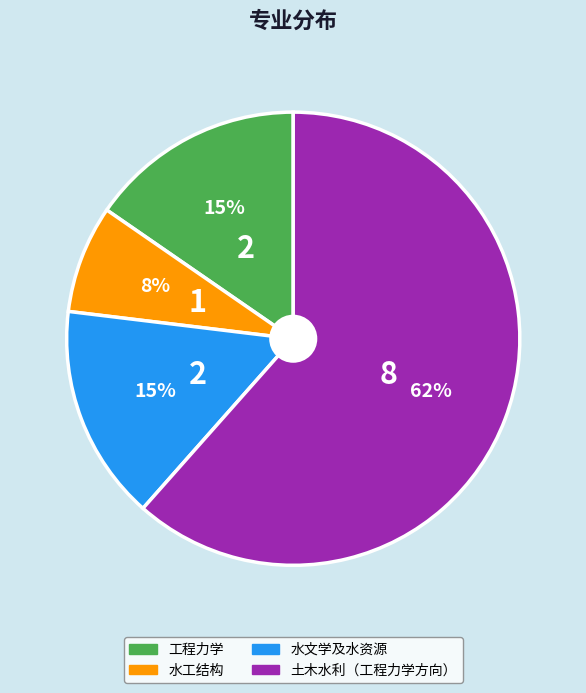

What is the ratio of the value at 工程力学 to the value at 水文学及水资源?

1.0